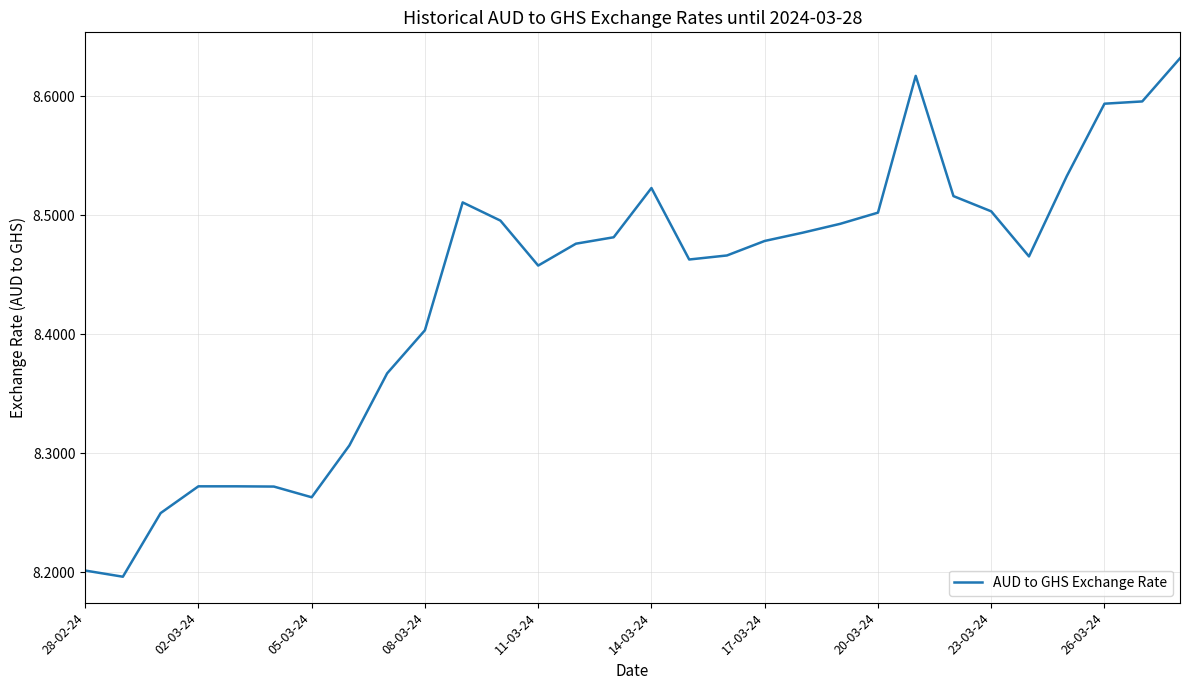

What is the difference between the maximum and minimum values?

0.4